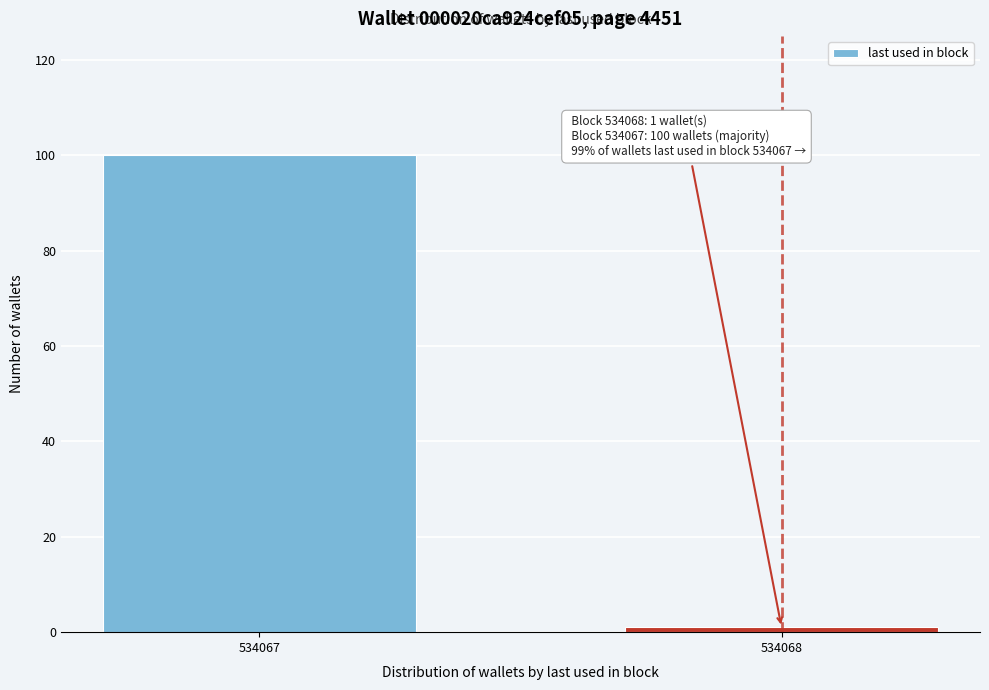

Reading left to right, what are all the values shown in this chart?

534067=100	534068=1